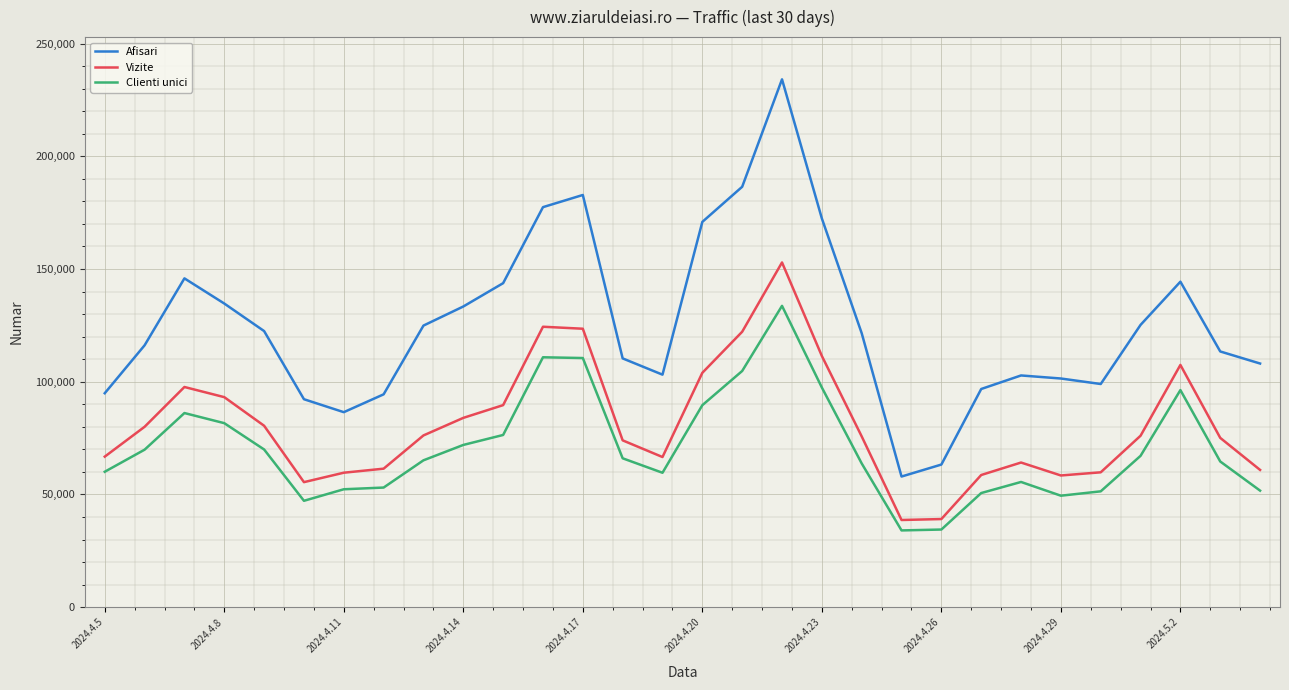

What is the maximum value shown in the chart?

234140